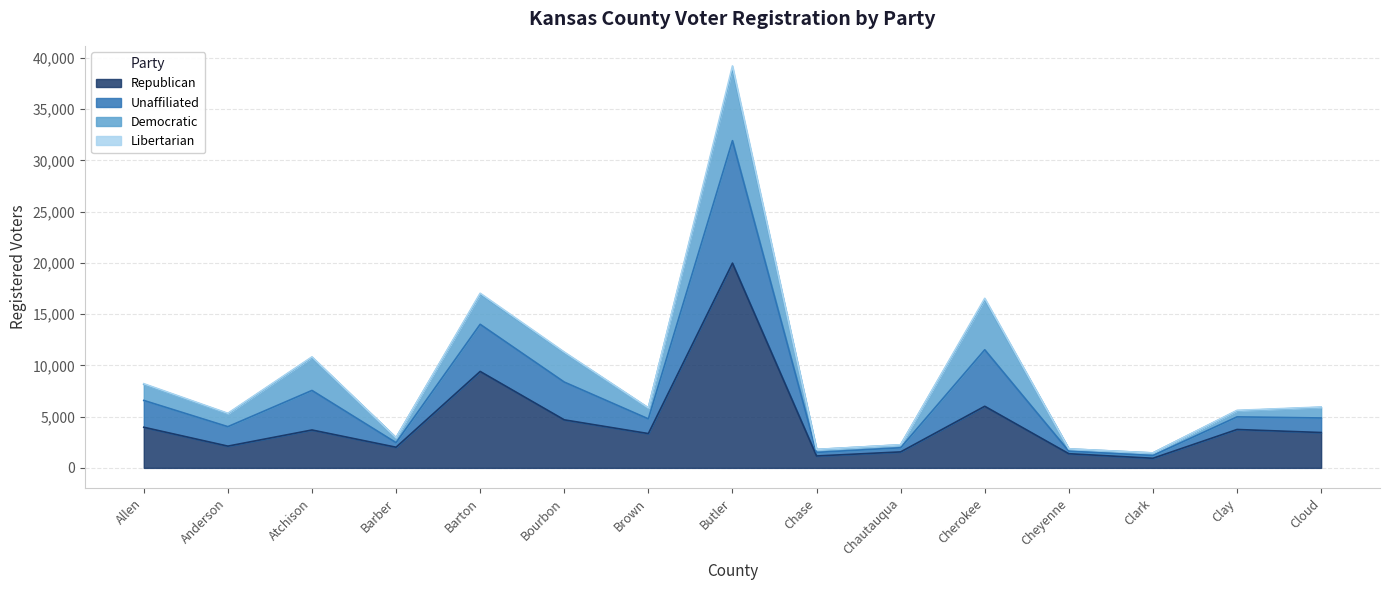

What is the label of the 7th point from the right?

Chase